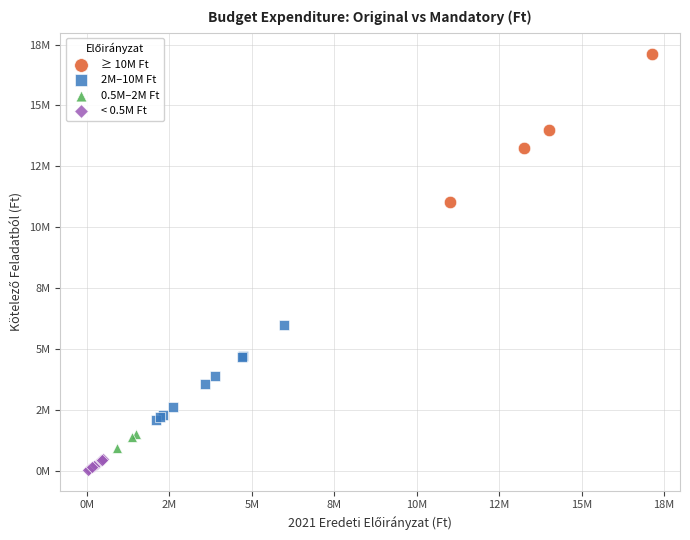

Which series reaches the maximum Y coordinate?

≥ 10M Ft